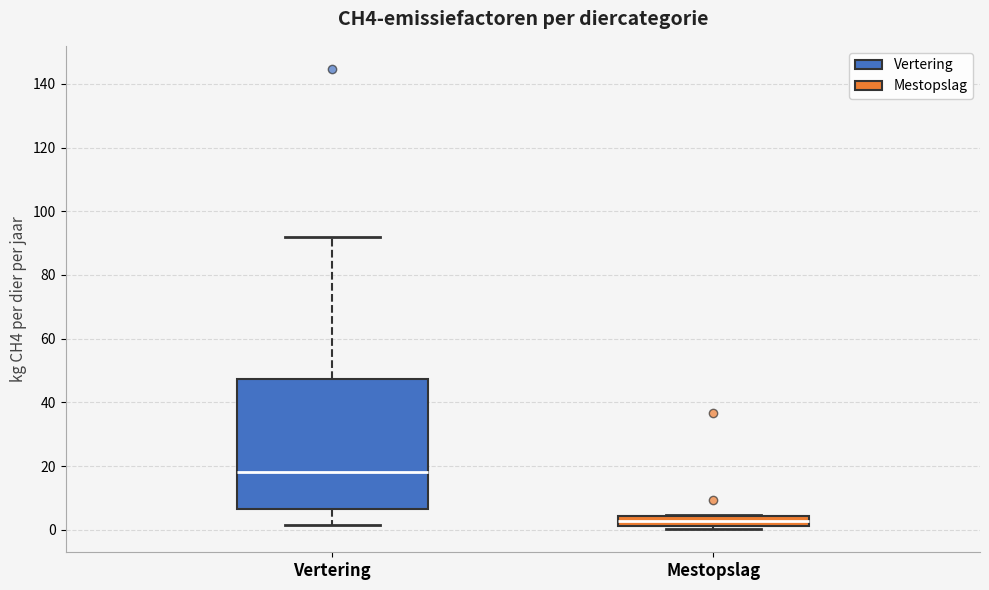

Comparing the boxes themselves (not the whiskers), which one is the tallest?

Vertering